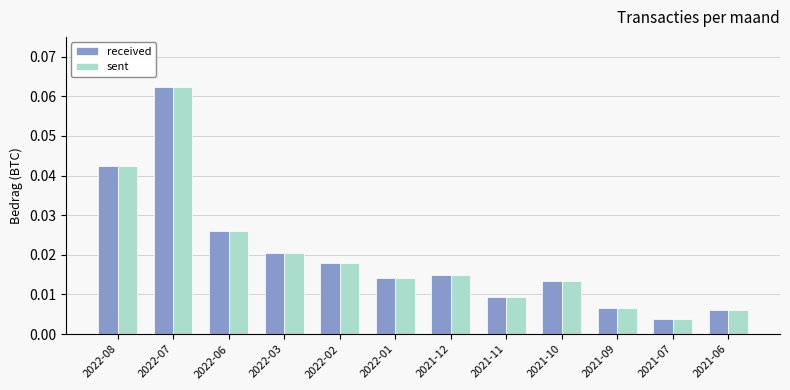

What is the label of the 10th bar from the left?

2021-09